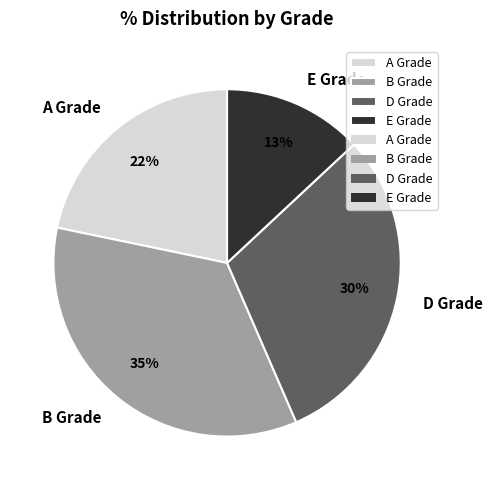

To the nearest percent, what is the difference between the E Grade and B Grade slice percentages?

22%